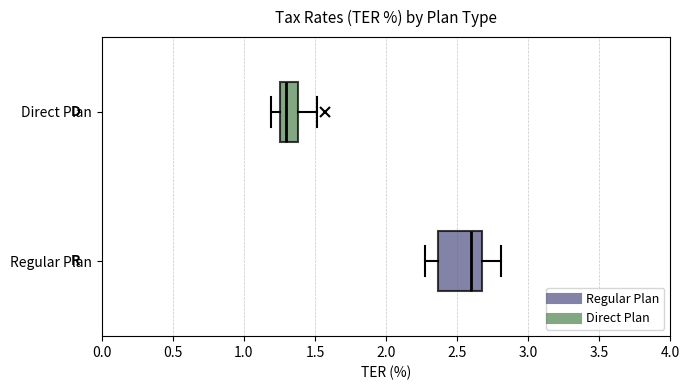

Reading bottom to top, read every box against the x-axis: the position of its median line, the range the box covers, and the ends of its whiskers. The values are not printed on the chart, so give them approximately, as read against the axis.

Regular Plan: median 2.60, box 2.35 to 2.70, whiskers 2.25 to 2.80
Direct Plan: median 1.30, box 1.25 to 1.40, whiskers 1.20 to 1.50